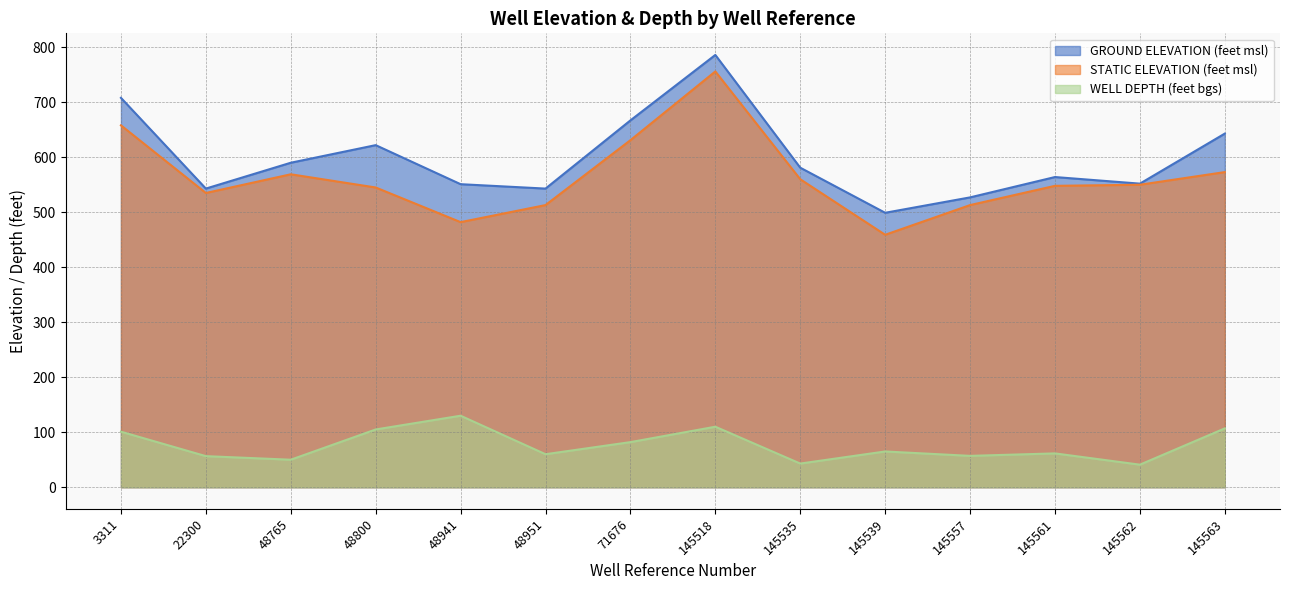

What is the value of the STATIC ELEVATION (feet msl) point at the 12th from the left?

548.0